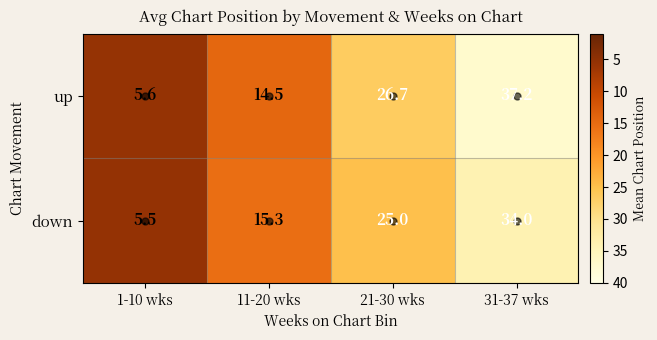

What is the sum of the up values at 21-30 wks and 1-10 wks?

32.3